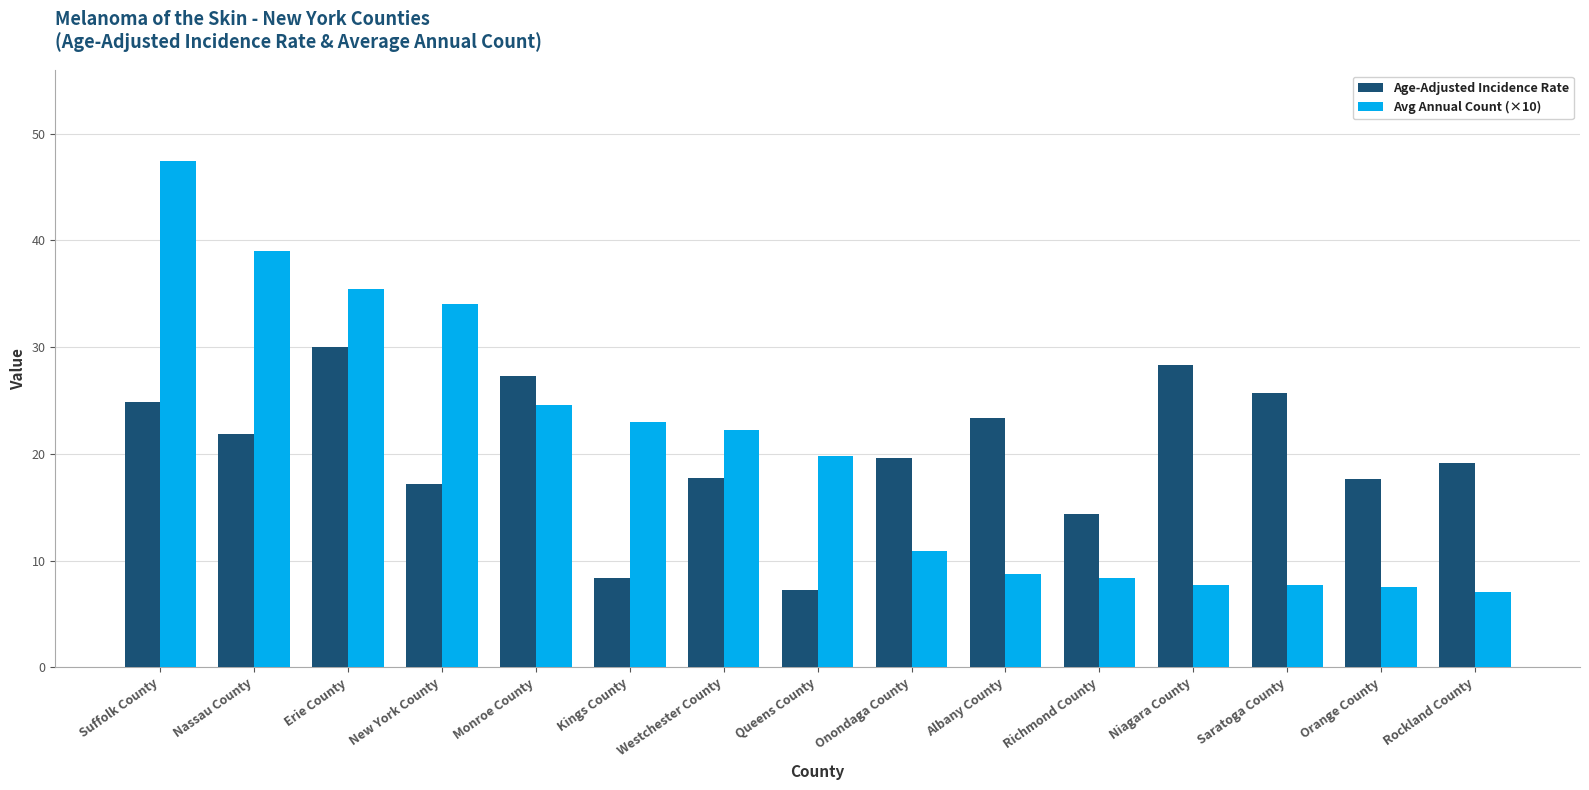

Which series has the largest range (max minus min)?

Avg Annual Count (×10)